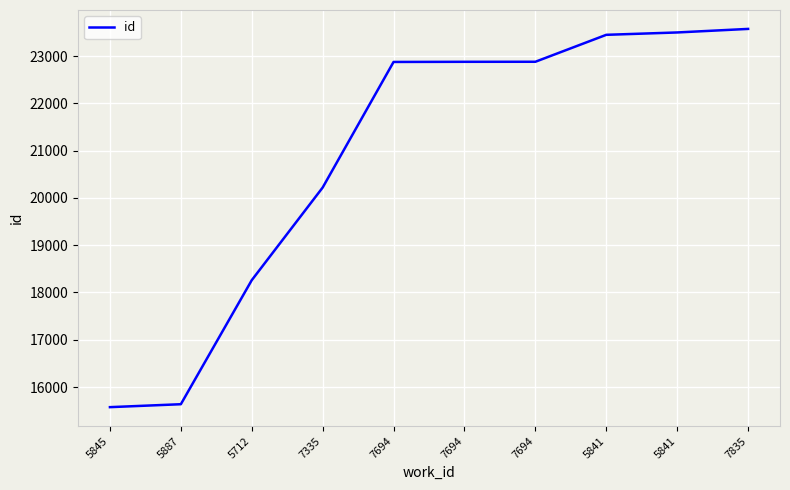

Rank the categories by value from highest to lowest.

7835, 5841, 5841, 7694, 7694, 7694, 7335, 5712, 5887, 5845